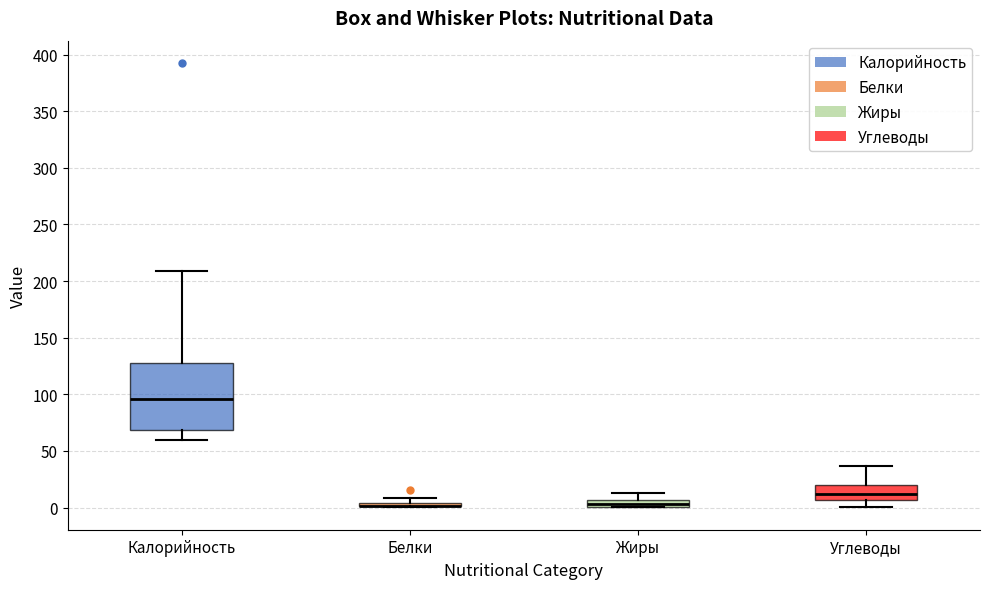

Which box is the tallest, from its lower edge to its upper edge?

Калорийность